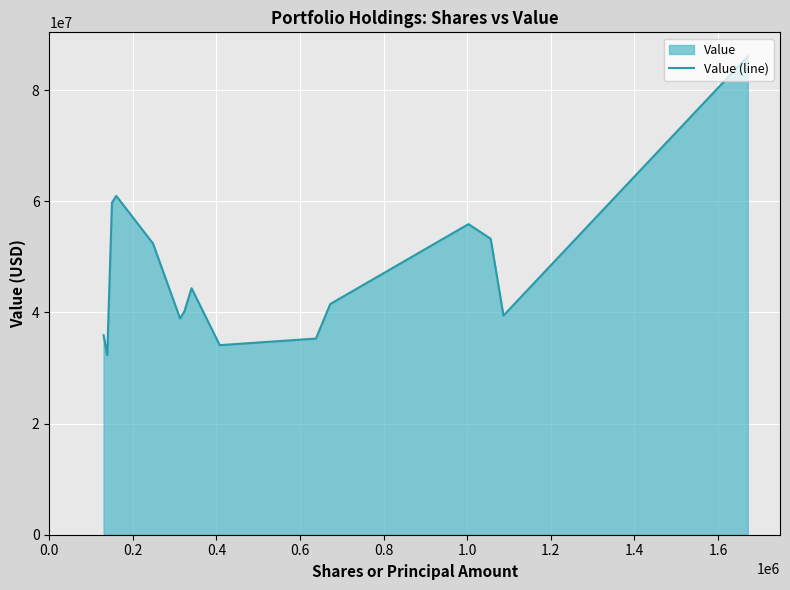

What is the difference between the maximum and minimum values?

53799000